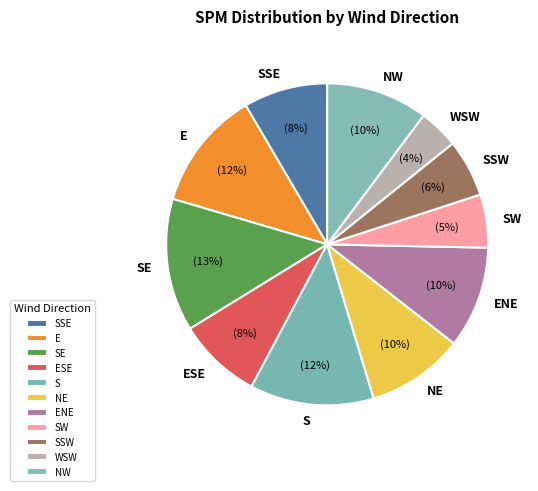

Is there any slice that represents more than half of the pie?

No